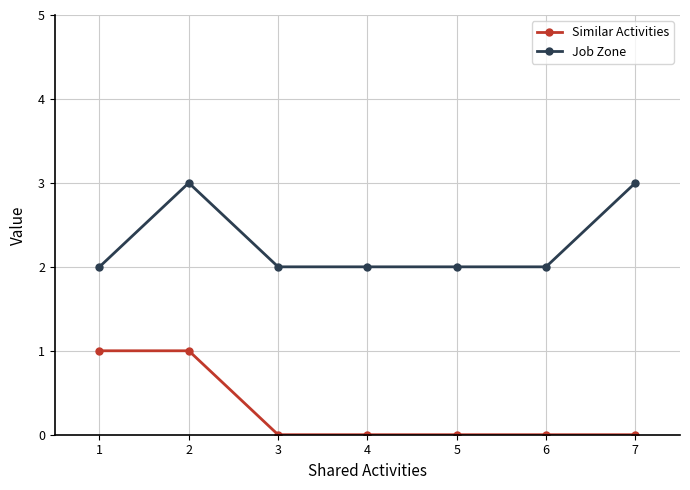

What is the sum of the Similar Activities values at 1 and 5?

1